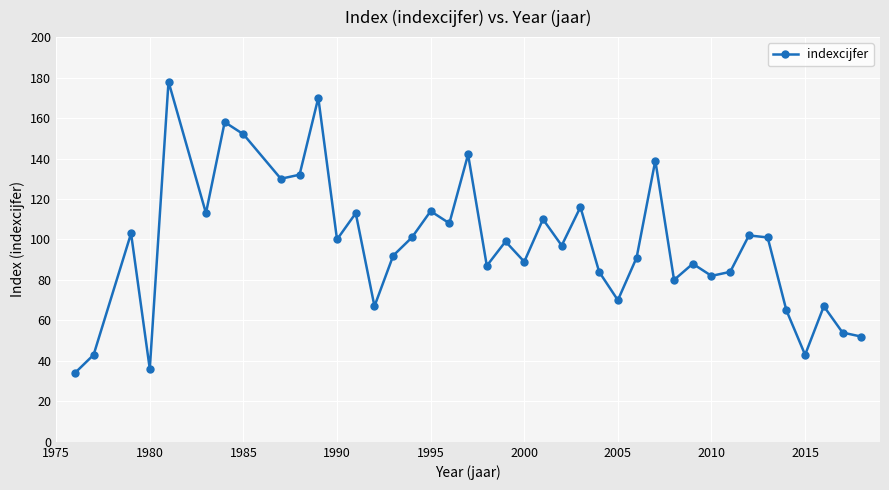

What is the value of the 14th point from the left?

67